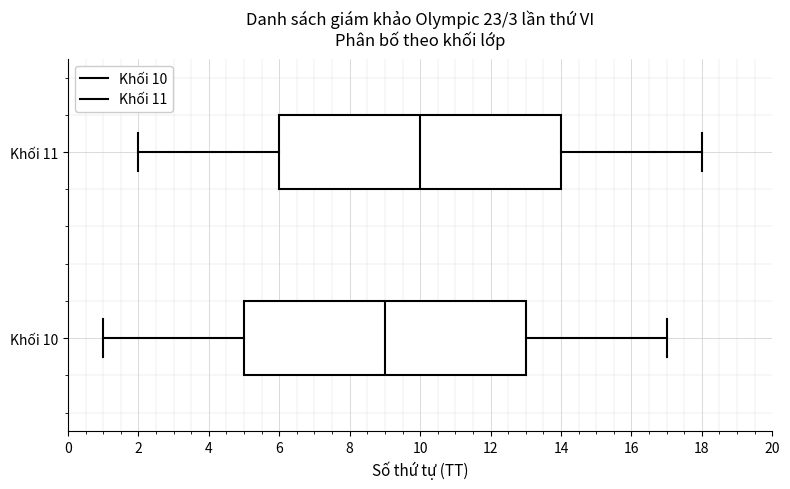

Where does the left whisker of the box for Khối 10 end on the x-axis? The values are not printed on the chart, so give them approximately, as read against the axis.

1